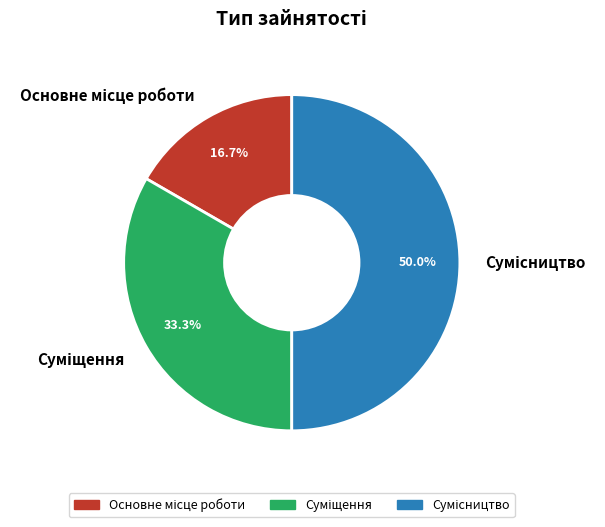

True or false: Сумісництво accounts for 50% of the total.

True